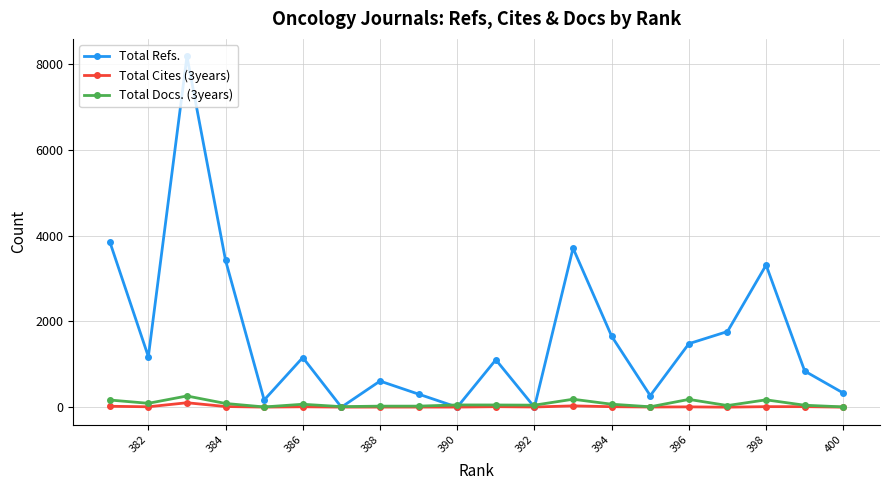

Which series has the widest spread of values?

Total Refs.